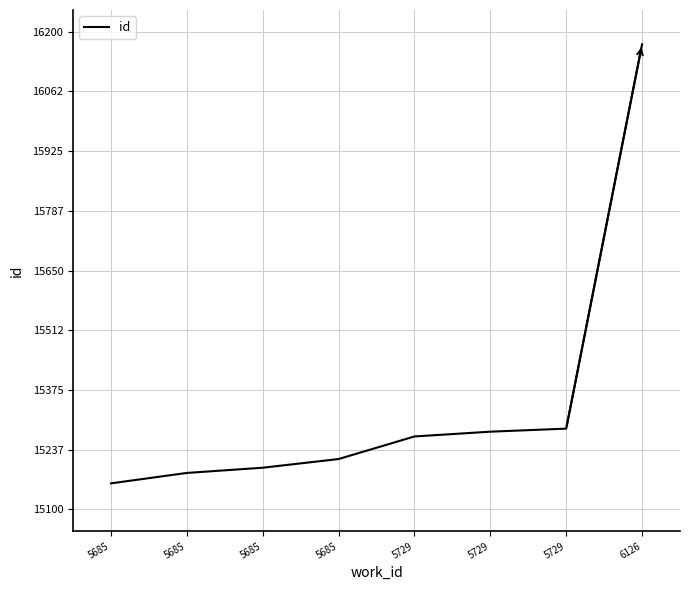

How many series are shown in this chart?

1